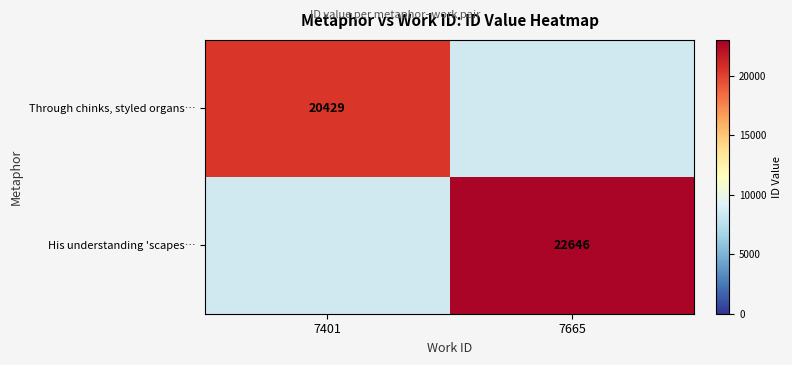

At which category is the sum across all series the highest?

7665